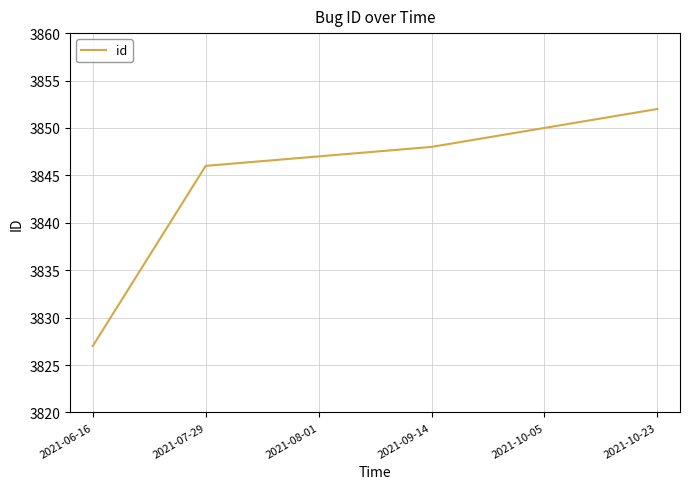

Reading right to left, list all the values displayed in this chart.

3852	3850	3848	3847	3846	3827